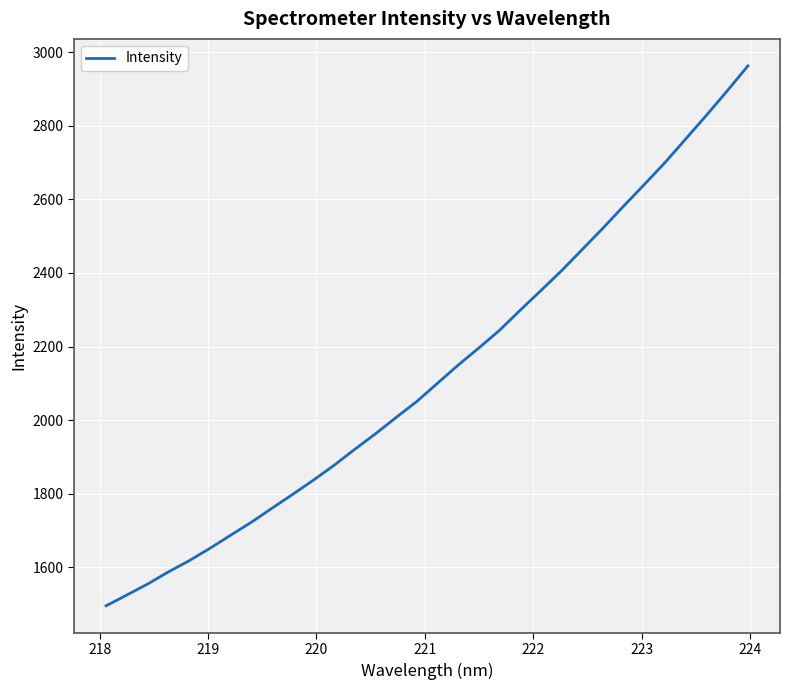

How many lines are shown in the chart?

1